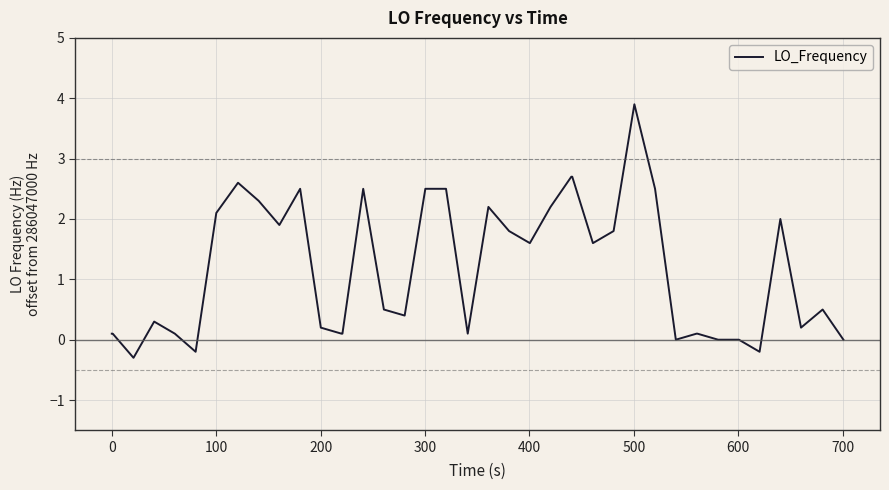

What is the minimum value shown in the chart?

-0.3